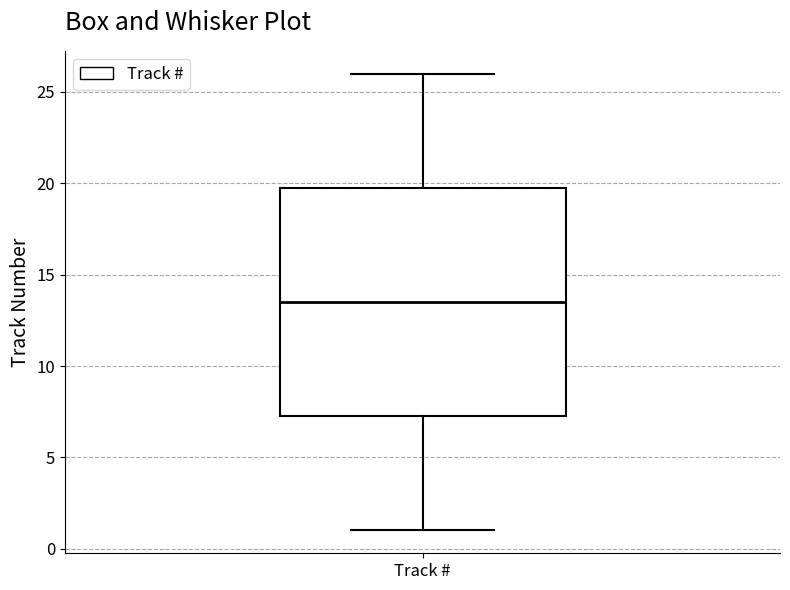

Where does the upper whisker of the box for Track # end on the y-axis? The values are not printed on the chart, so give them approximately, as read against the axis.

26.0